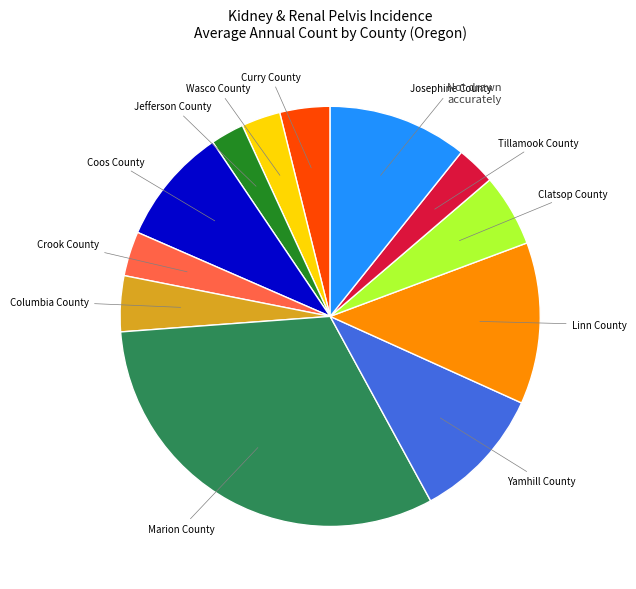

The Crook County slice represents 17% of the pie. True or false?

False